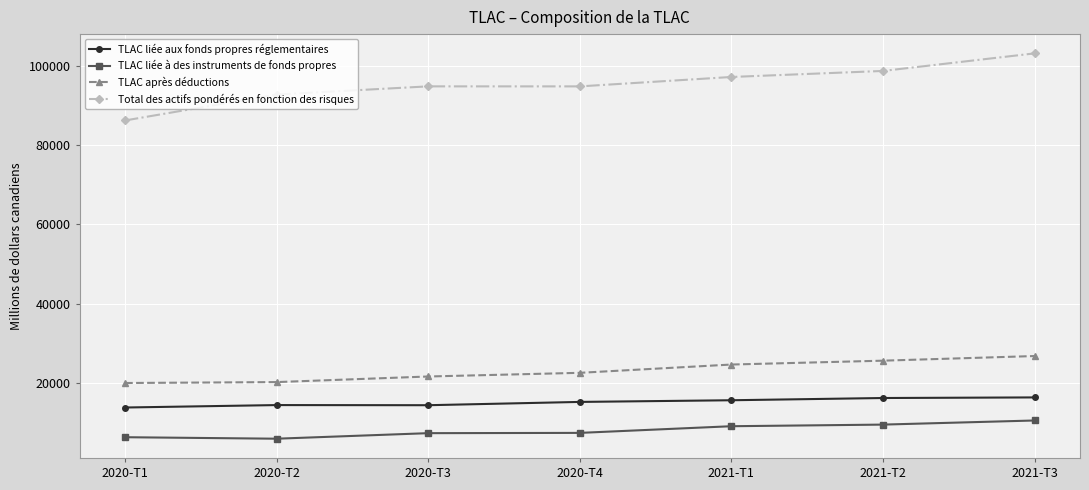

What are all the series names shown in the legend?

TLAC liée aux fonds propres réglementaires, TLAC liée à des instruments de fonds propres, TLAC après déductions, Total des actifs pondérés en fonction des risques